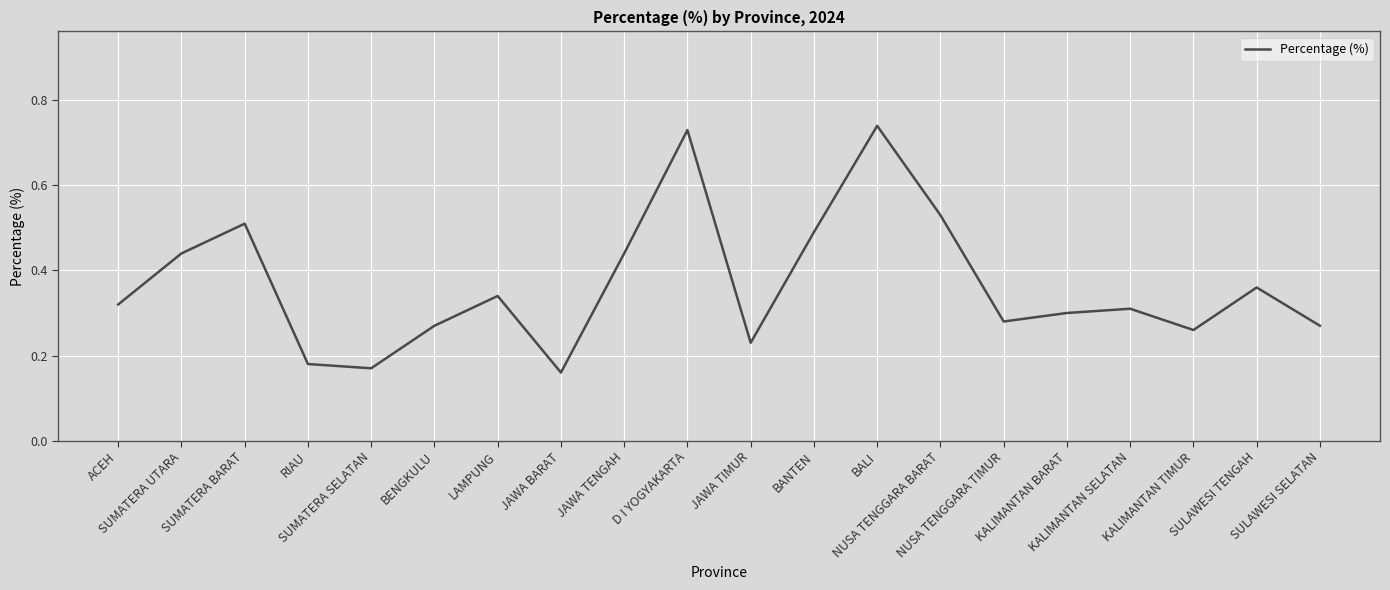

What is the difference between the maximum and minimum values?

0.6